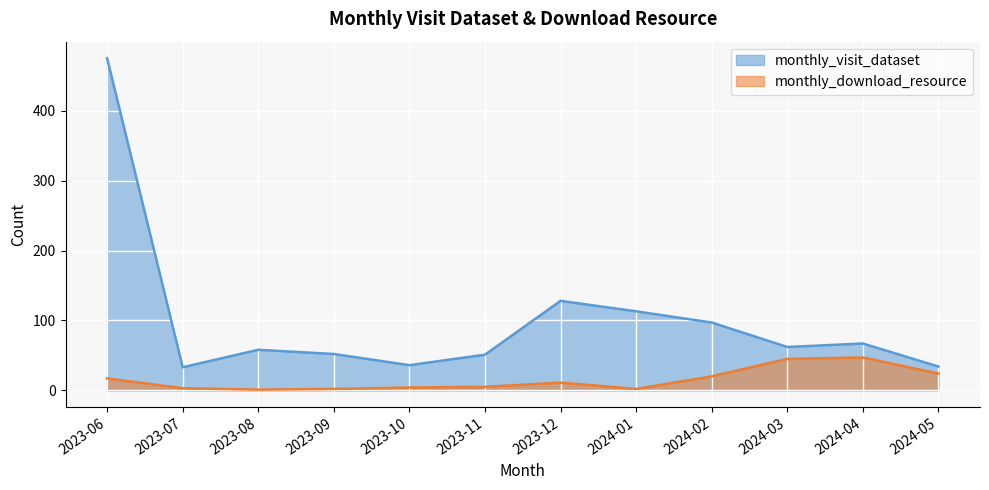

Between 2024-01 and 2023-08, which is larger?

2024-01